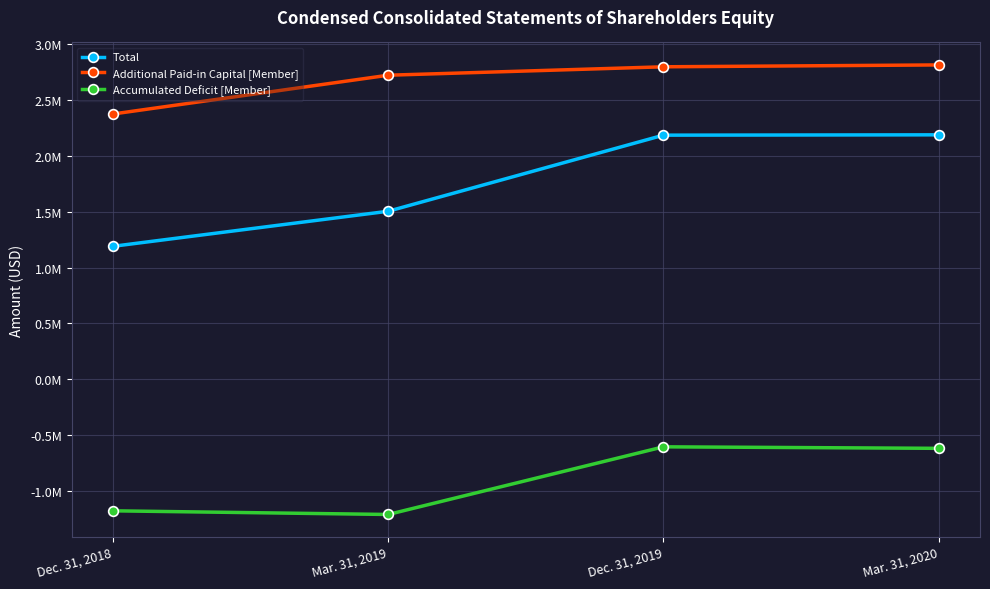

At which label is Additional Paid-in Capital [Member] closest to 2594687?

Mar. 31, 2019